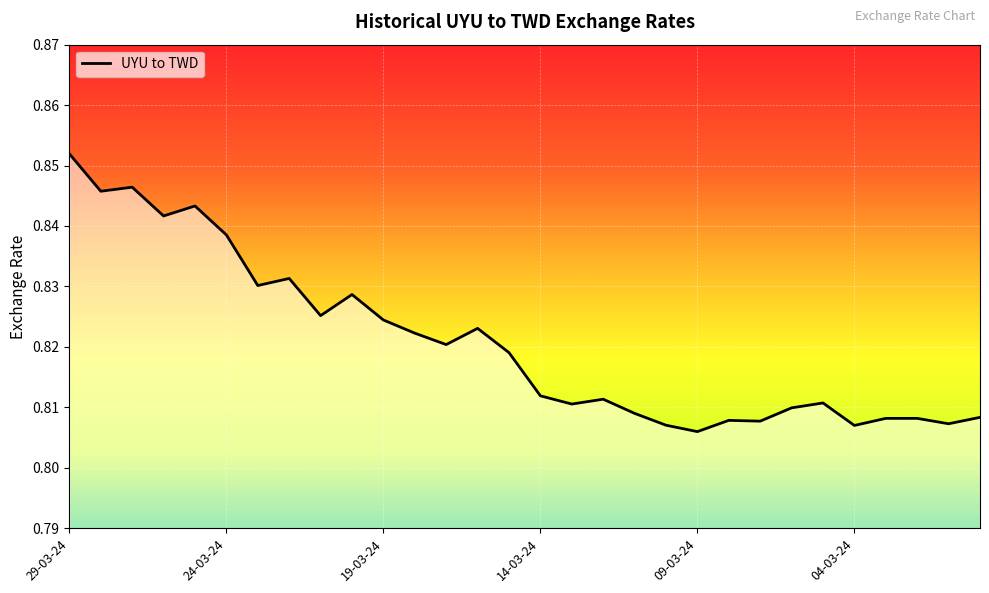

What is the average value?

0.8